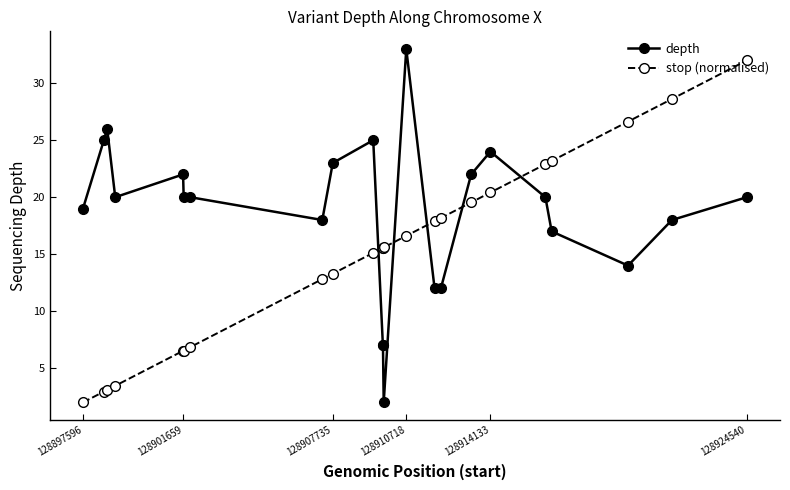

True or false: stop (normalised) and depth intersect in this chart.

True